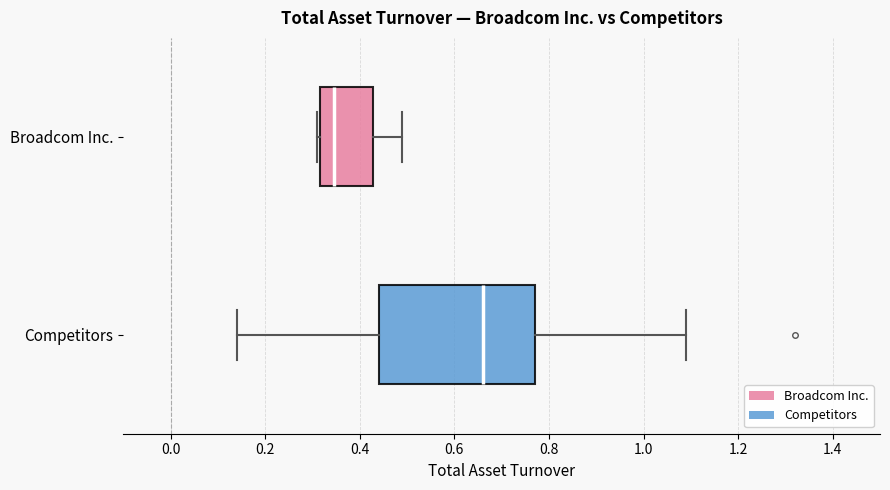

Where is the left edge of the box for Competitors on the x-axis? The values are not printed on the chart, so give them approximately, as read against the axis.

0.44